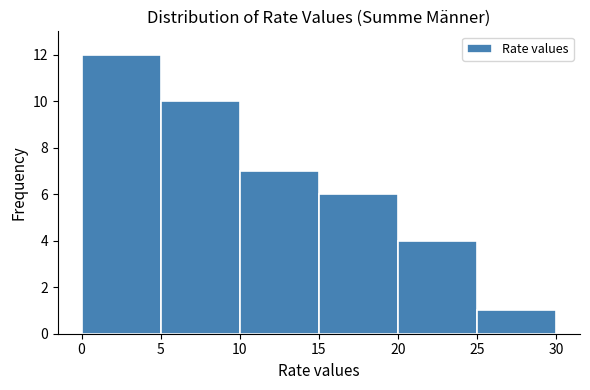

Reading left to right, list every bar in this chart as the range it spans on the x-axis followed by its height. The values are not printed on the chart, so give them approximately, as read against the axis.

0 to 5: 12
5 to 10: 10
10 to 15: 7
15 to 20: 6
20 to 25: 4
25 to 30: 1